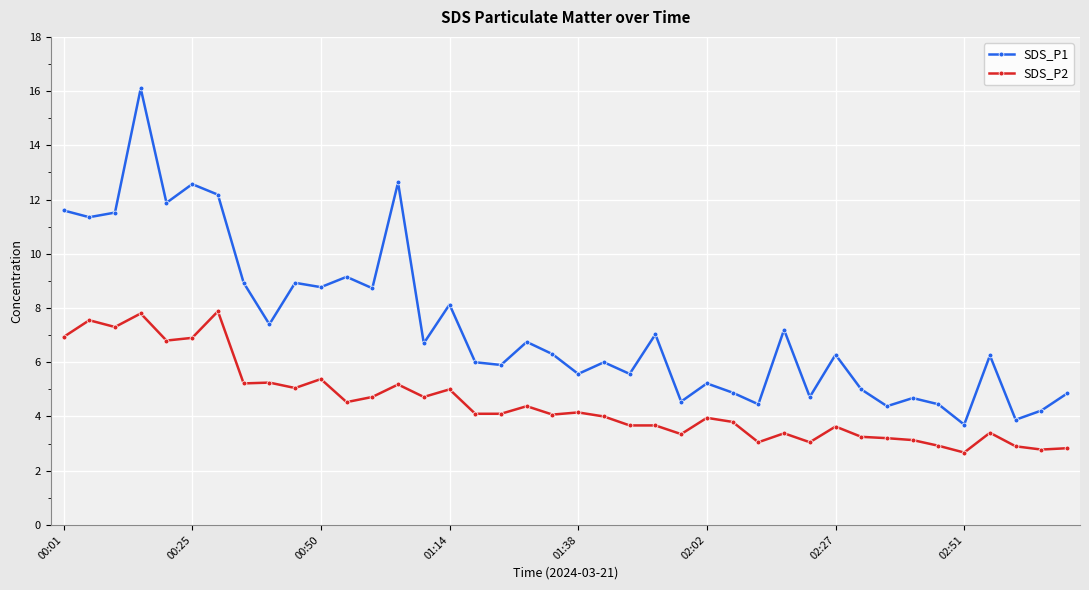

What is the difference between the maximum and minimum values in the SDS_P1 series?

12.4